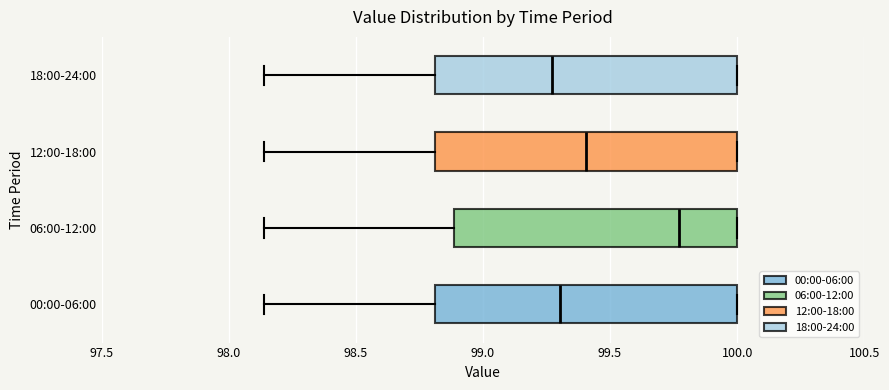

Where is the left edge of the box for 12:00-18:00 on the x-axis? The values are not printed on the chart, so give them approximately, as read against the axis.

98.80